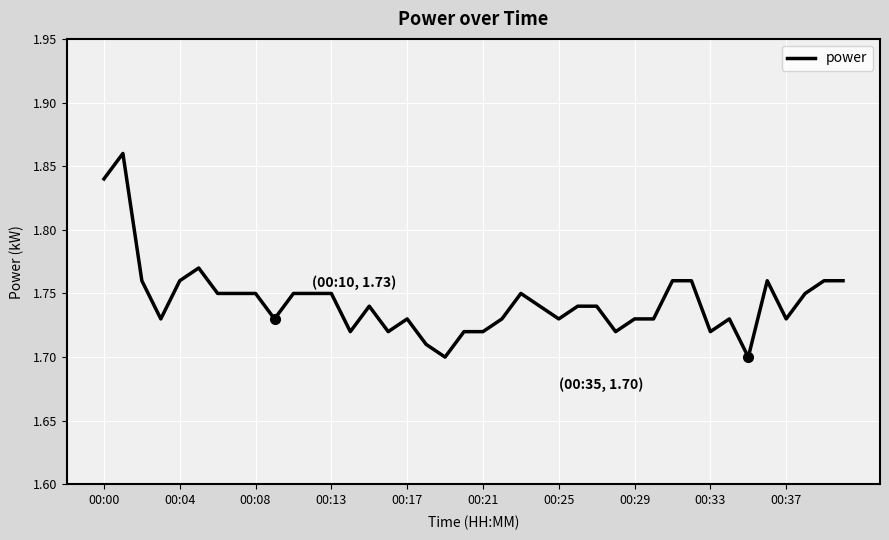

What is the difference between the second highest and second lowest values?

0.1